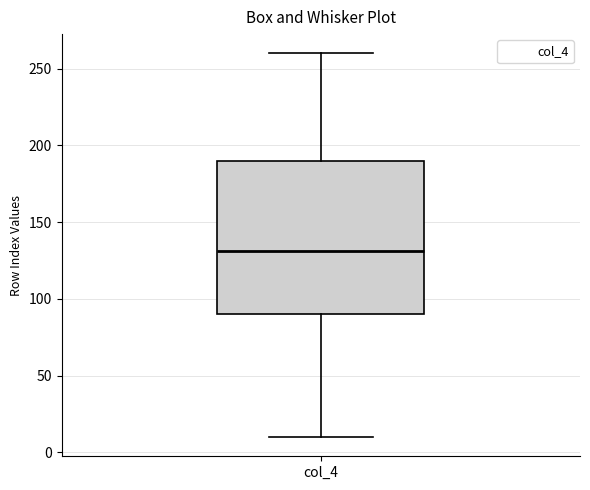

Transcribe this box plot: give where the median line is, the range the box spans, and where the two whiskers end, as read against the y-axis. The values are not printed on the chart, so give them approximately, as read against the axis.

median 130, box 90 to 190, whiskers 10 to 260